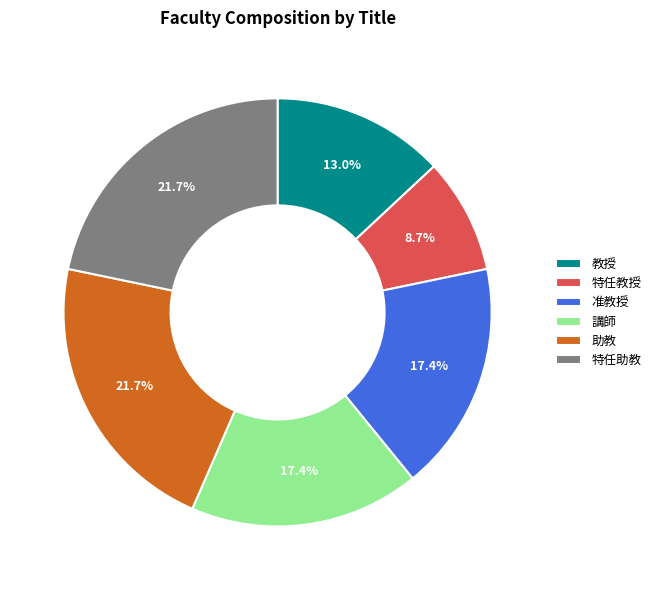

Does any single category account for the majority?

No